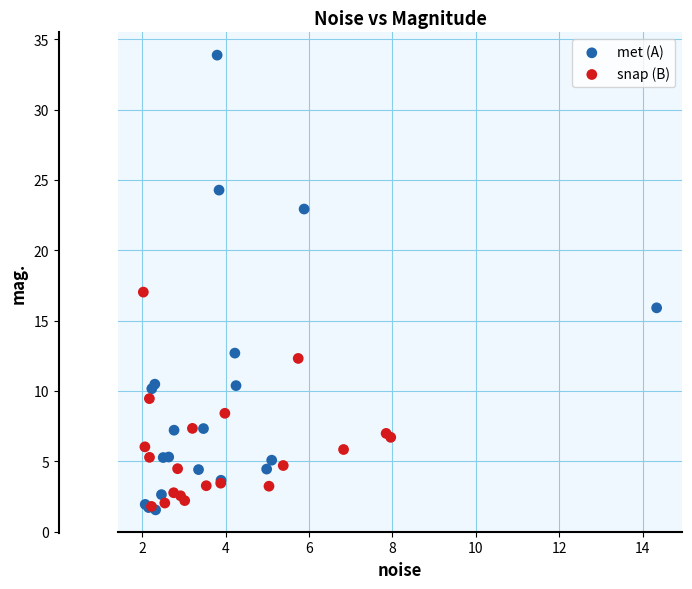

Which series contains the highest Y value?

met (A)